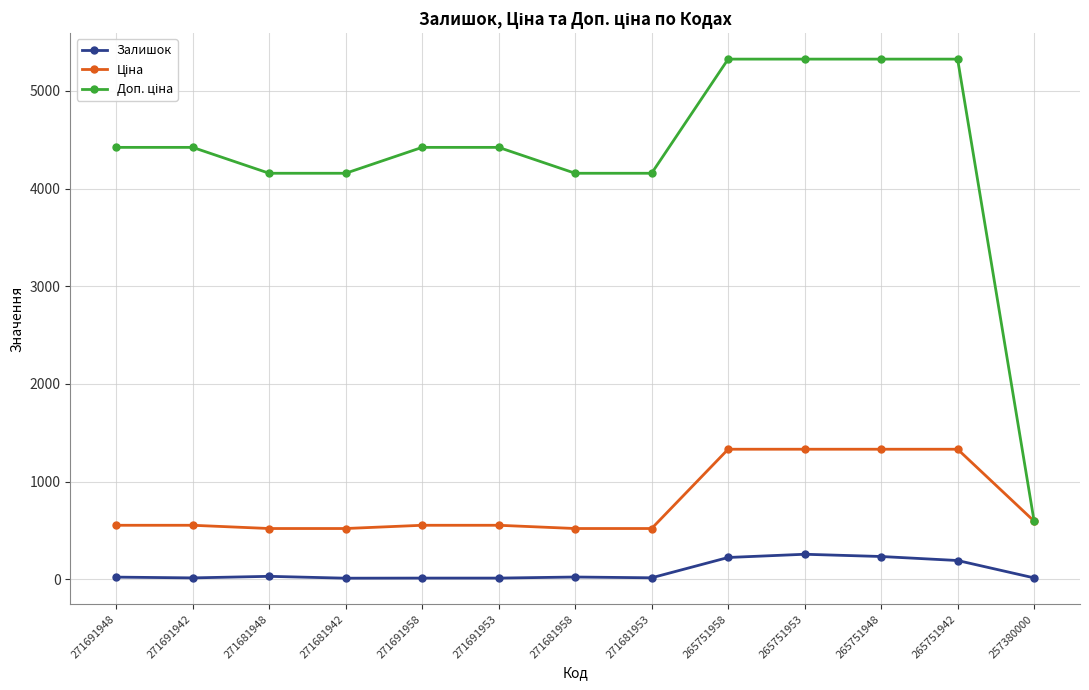

What is the label of the 4th point from the left?

271681942